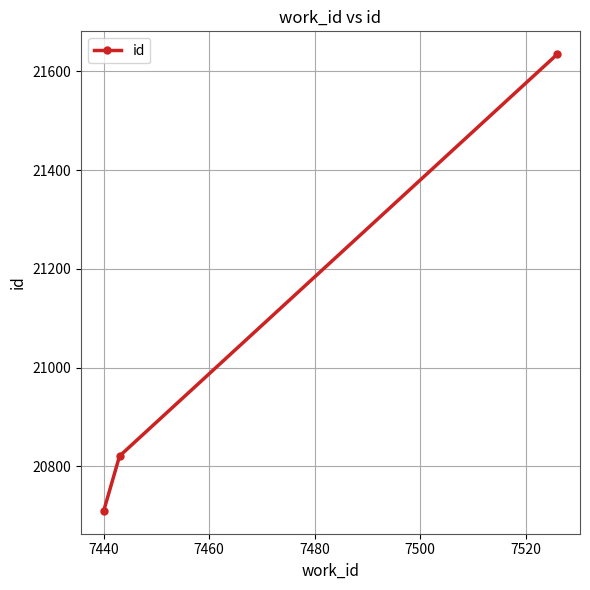

Reading right to left, extract all data points from this chart.

21635	20821	20710